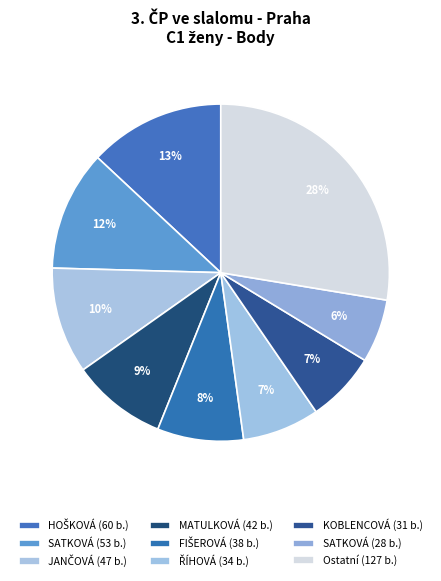

How many slices are in this pie chart?

9